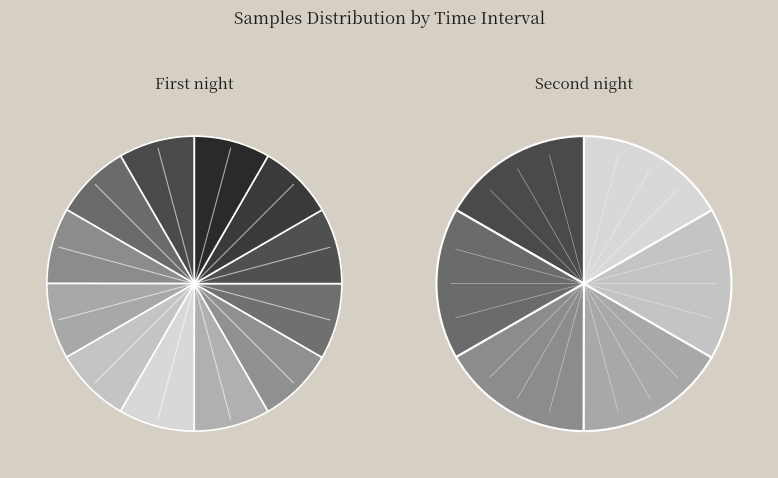

Does 02:07 account for over 50% of the chart?

No